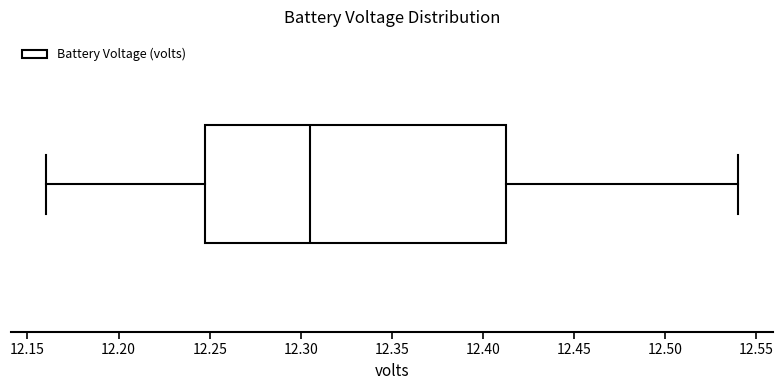

Read this box plot against the x-axis: the position of the median line, the range covered by the box, and the ends of both whiskers. The values are not printed on the chart, so give them approximately, as read against the axis.

median 12.305, box 12.250 to 12.415, whiskers 12.160 to 12.540